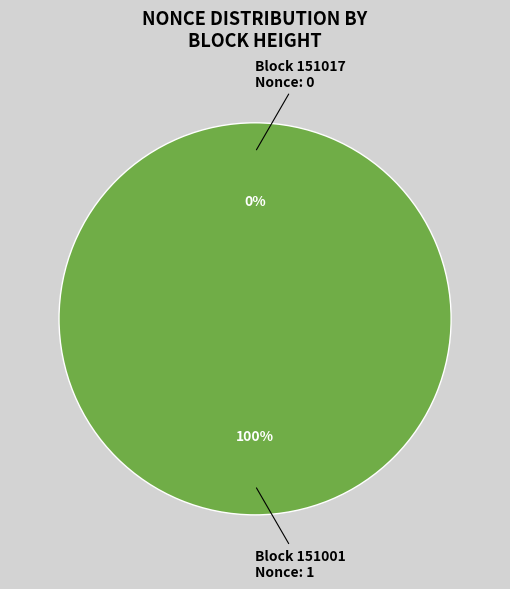

Which slice is the smallest?

151017